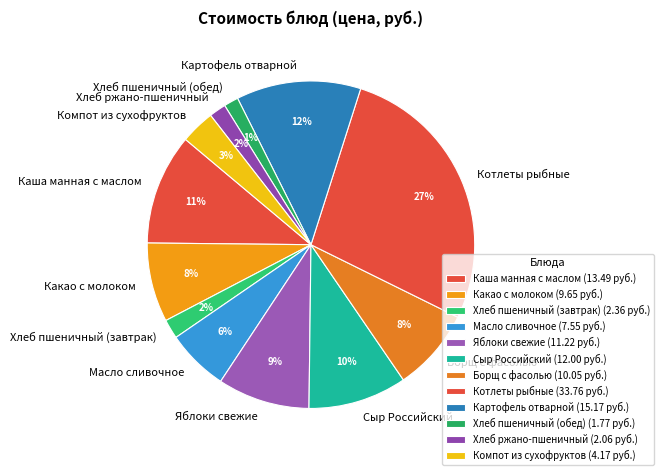

Do Каша манная с маслом and Хлеб ржано-пшеничный together represent more than half of the pie?

No